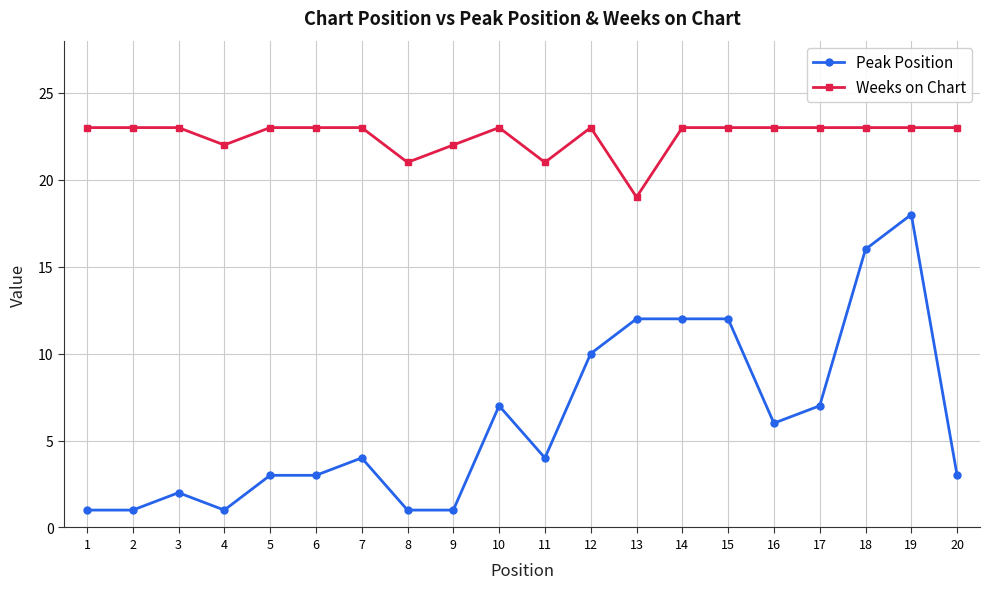

True or false: Peak Position and Weeks on Chart cross at least once.

False